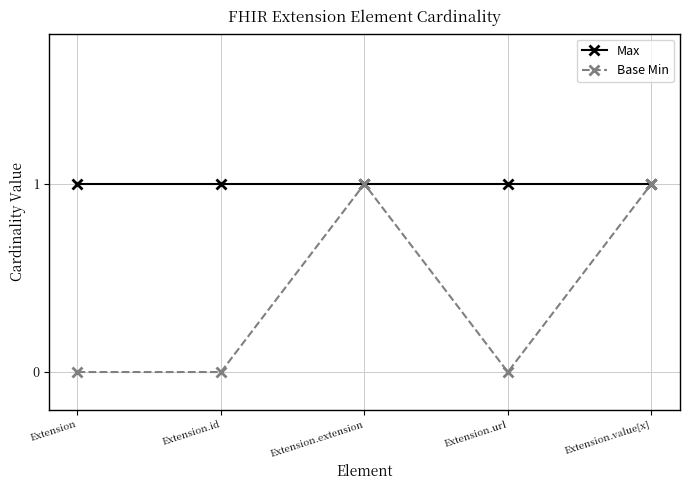

Where is the first local maximum for Base Min?

Extension.extension